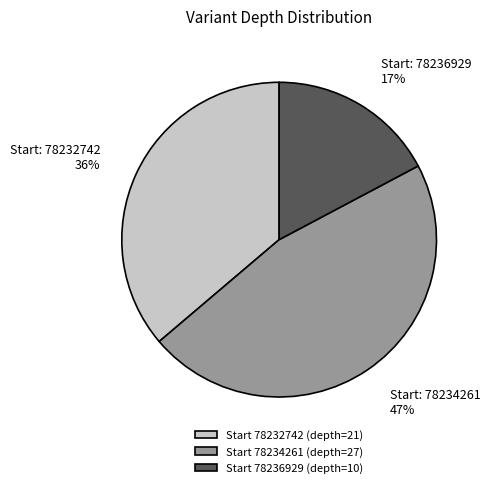

Combined, do Start 78232742 (depth=21) and Start 78236929 (depth=10) account for over 50%?

Yes